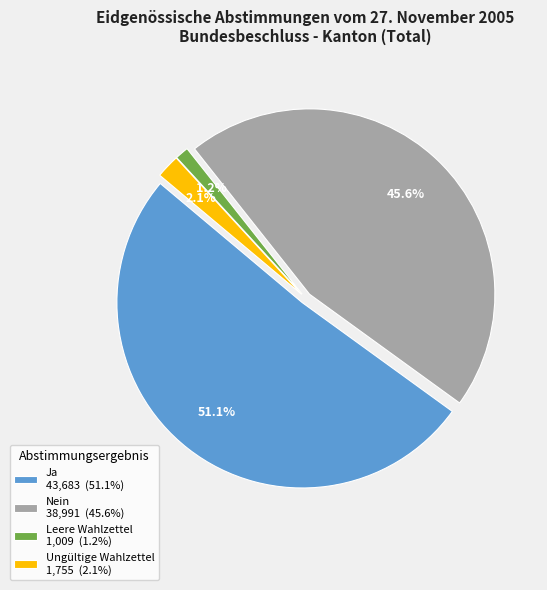

True or false: Ja accounts for 51% of the total.

True